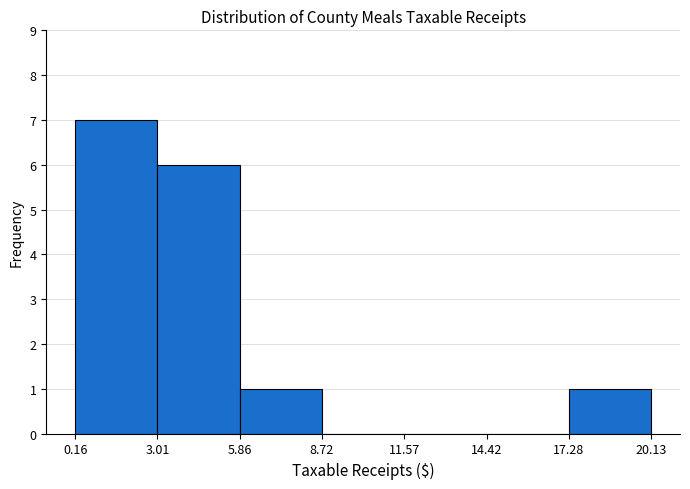

Reading left to right, transcribe this chart: for each bar, give the range it covers on the x-axis and its height. The values are not printed on the chart, so give them approximately, as read against the axis.

0.16 to 3.01: 7
3.01 to 5.86: 6
5.86 to 8.72: 1
8.72 to 11.57: 0
11.57 to 14.42: 0
14.42 to 17.28: 0
17.28 to 20.13: 1